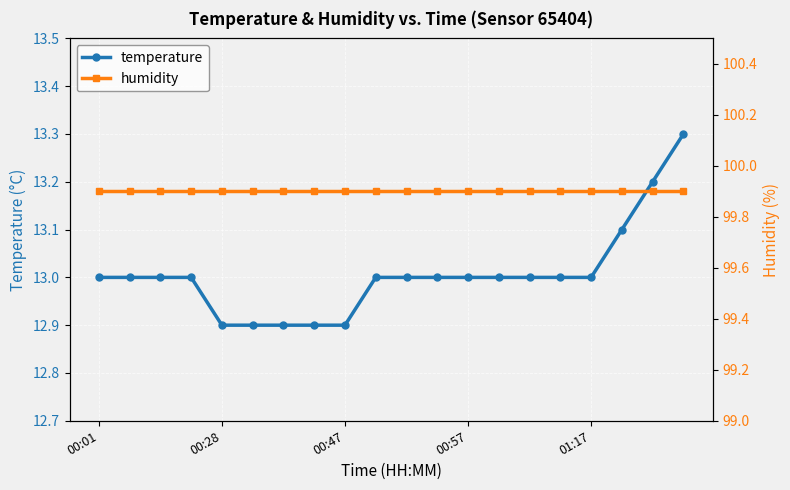

At which category does the chart reach its peak across all series?

00:01